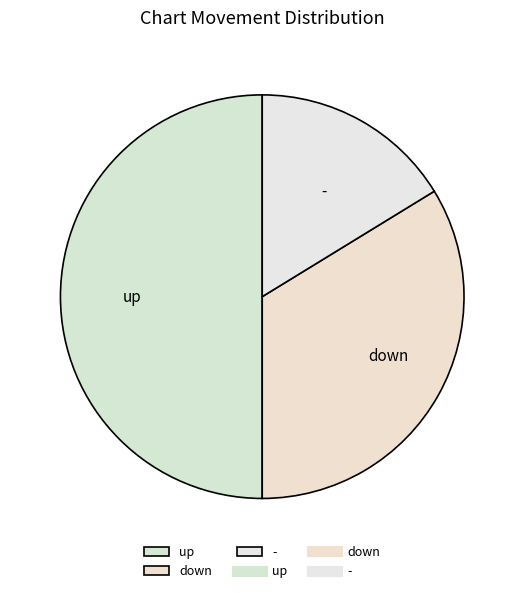

How many segments does this pie chart have?

3